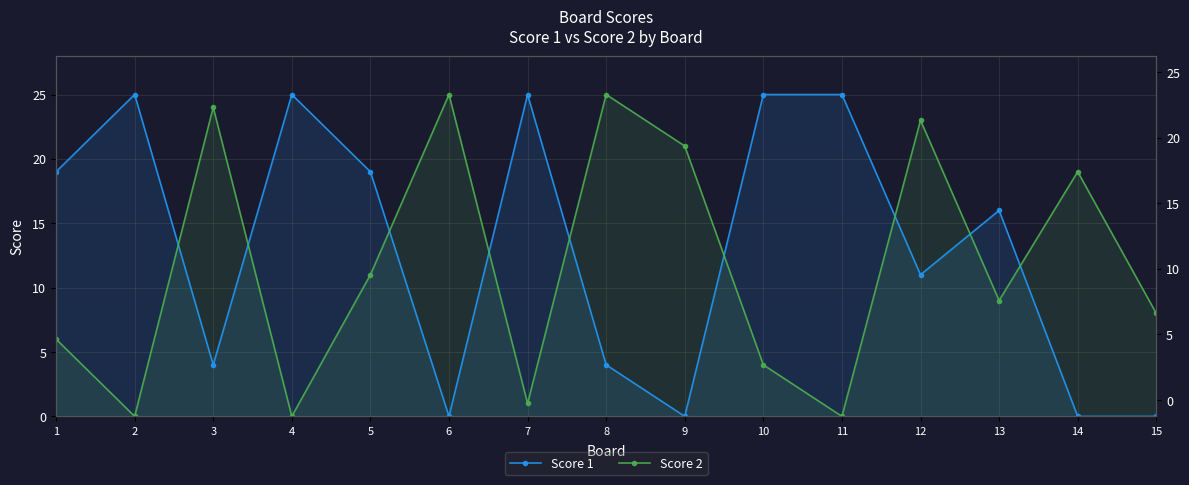

The Score 2 series shows 25 at 8. True or false?

True